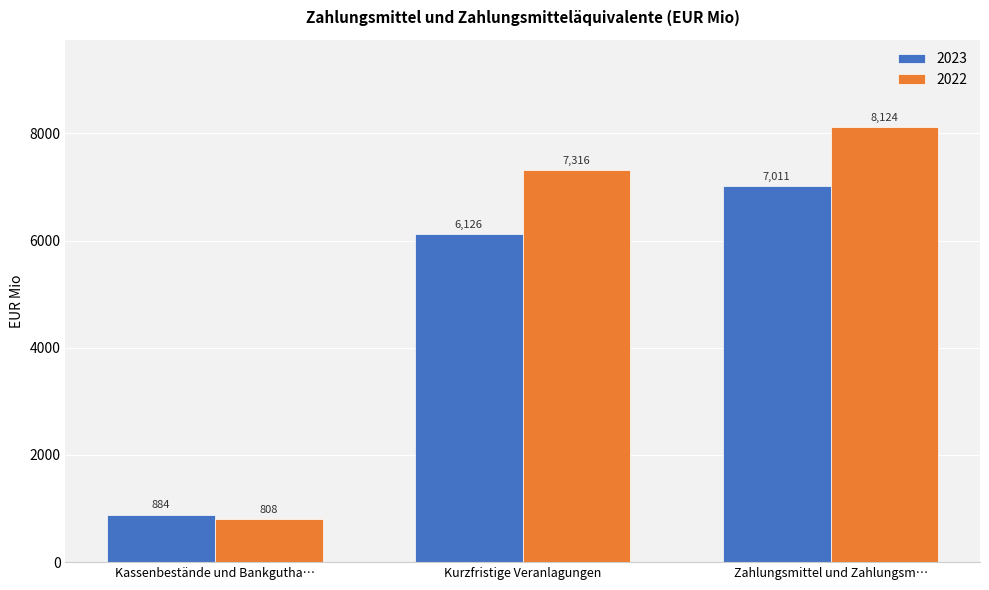

Which series has the largest range (max minus min)?

2022